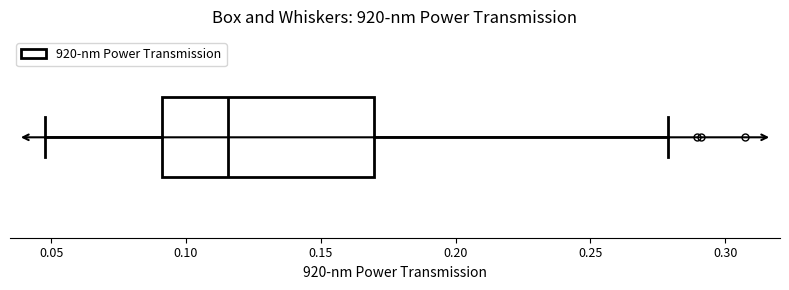

Where does the left whisker of the box end on the x-axis? The values are not printed on the chart, so give them approximately, as read against the axis.

0.050